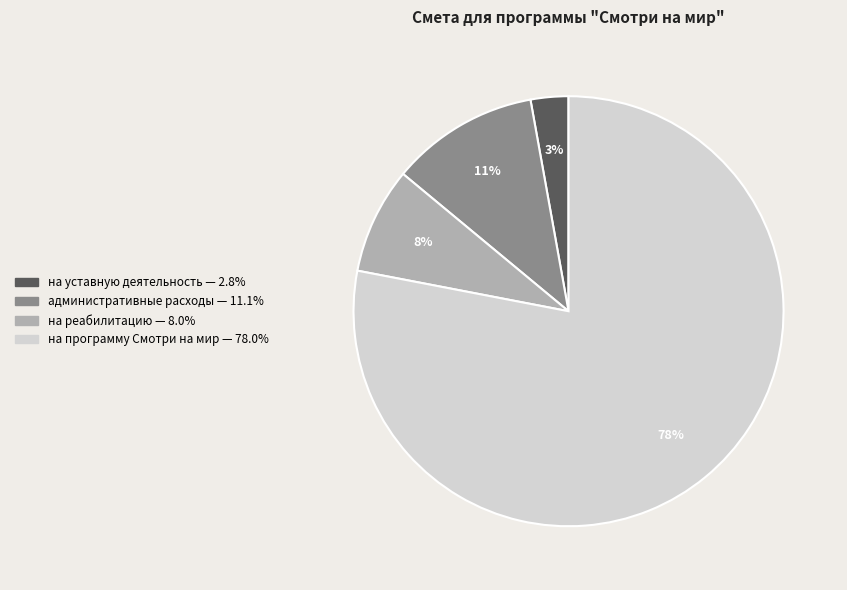

True or false: на реабилитацию accounts for 16% of the total.

False